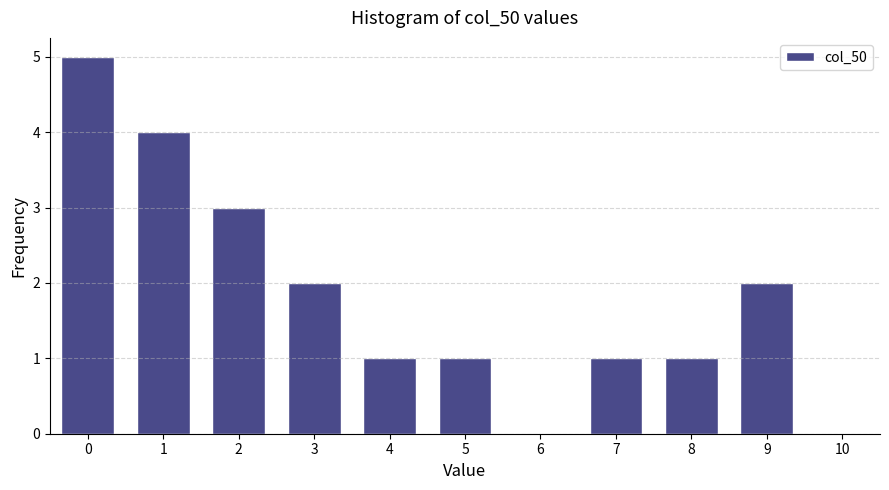

Reading left to right, what are all the values shown in this chart?

0=5	1=4	2=3	3=2	4=1	5=1	6=0	7=1	8=1	9=2